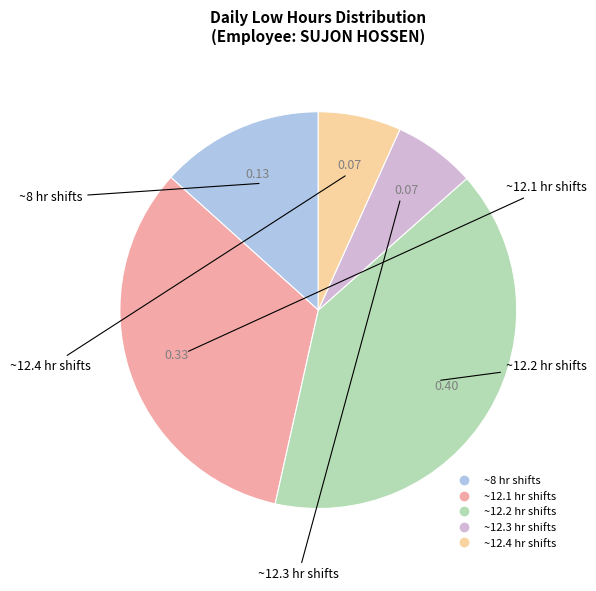

Is there any slice that represents more than half of the pie?

No